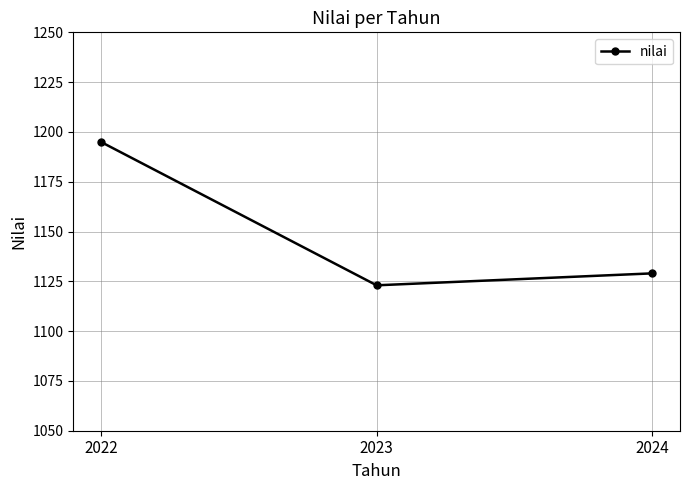

How many distinct data groups are displayed?

1